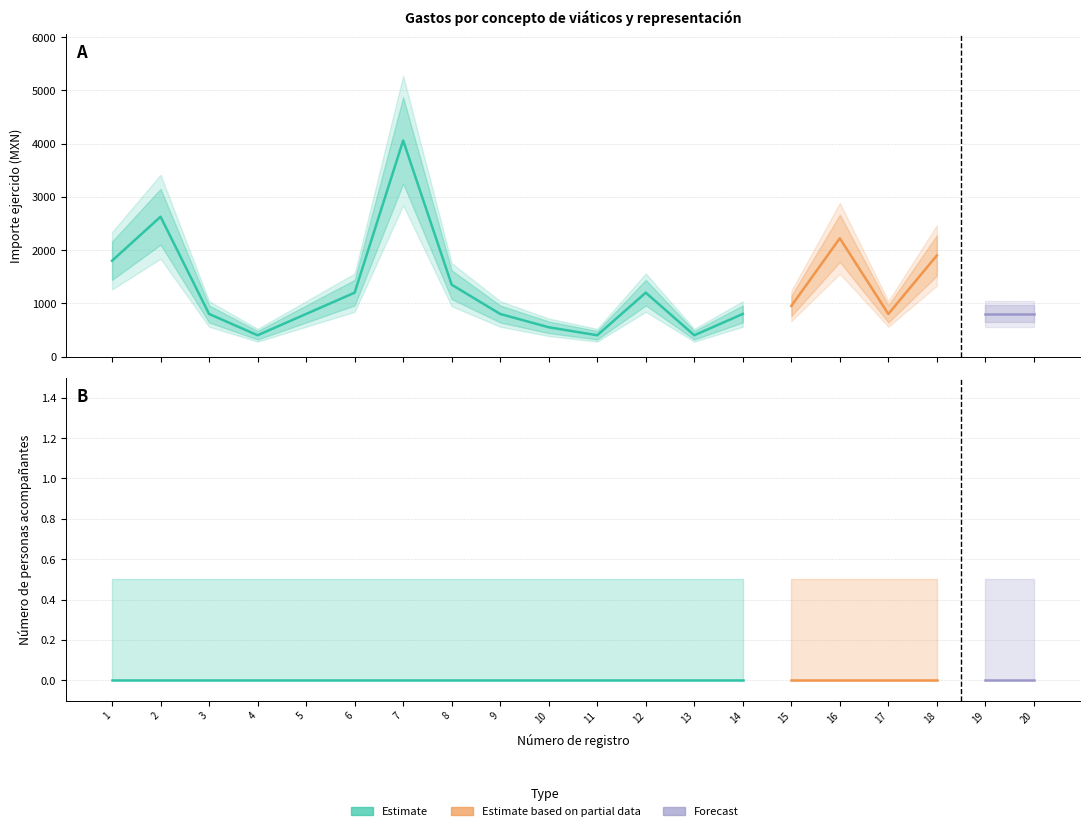

How many lines are shown in the chart?

3